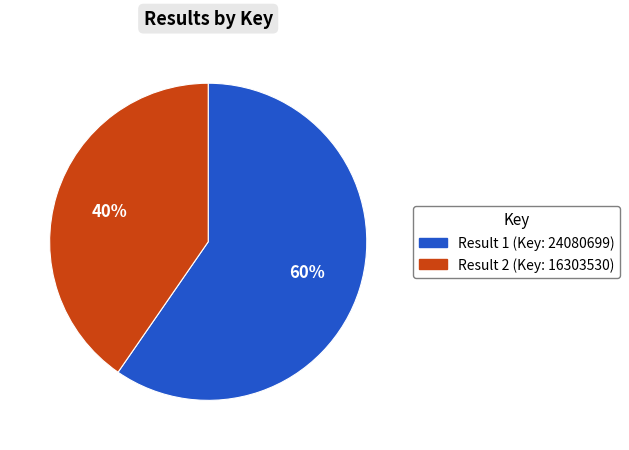

Does any single category account for the majority?

Yes